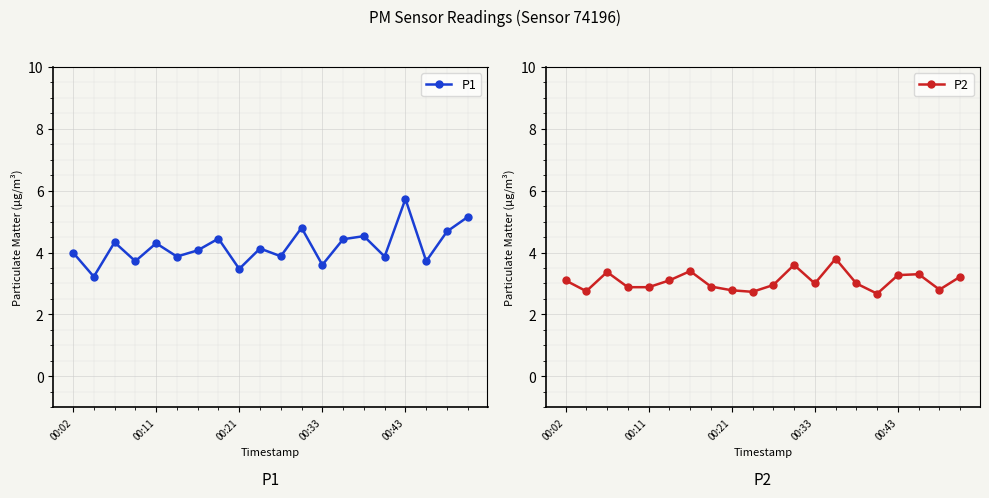

What is the highest value of the P1 series?

5.7